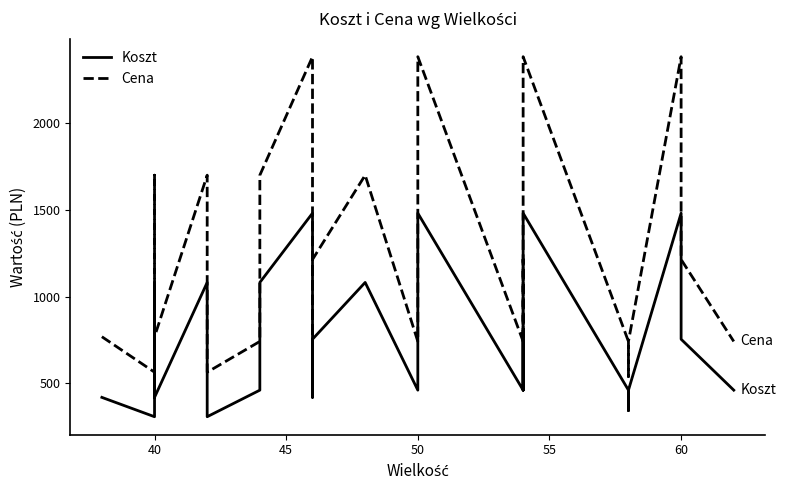

What are all the series names shown in the legend?

Koszt, Cena